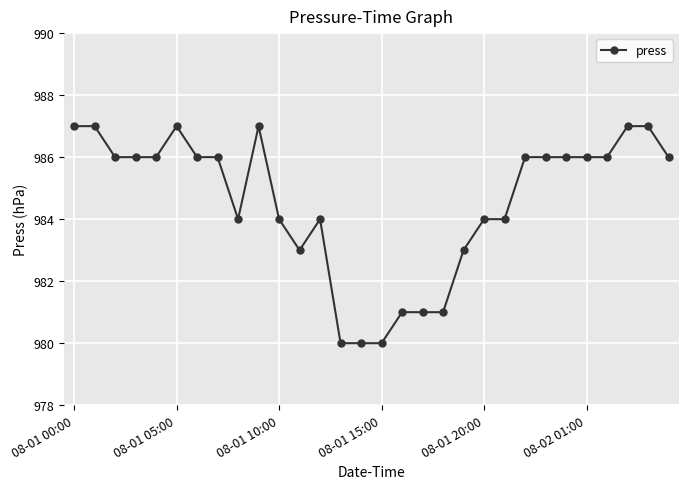

What is the average value?

985